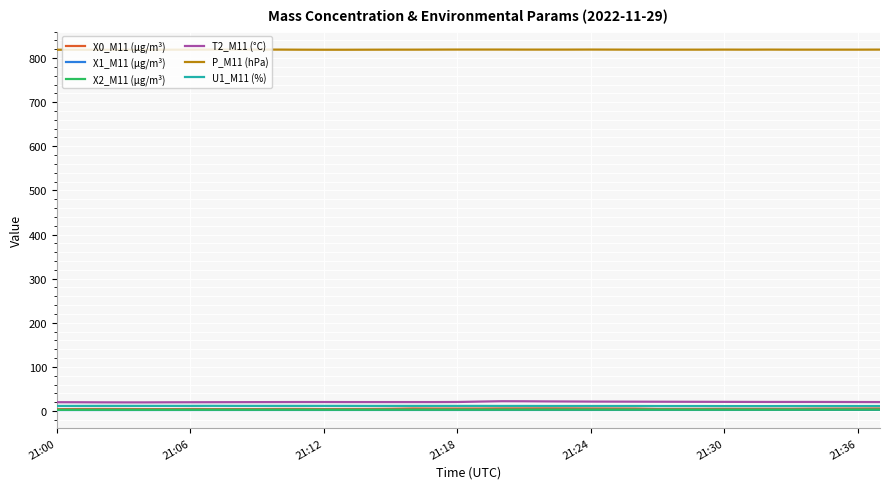

How many U1_M11 (%) values are between 11 and 12?

38